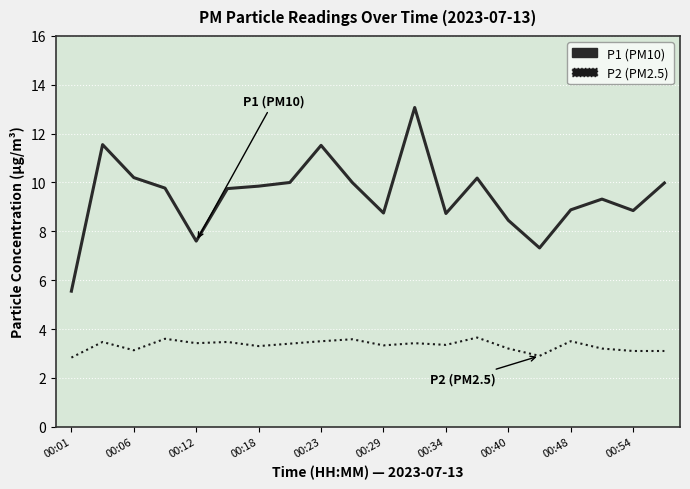

Does the chart display data point markers on the line(s)?

No